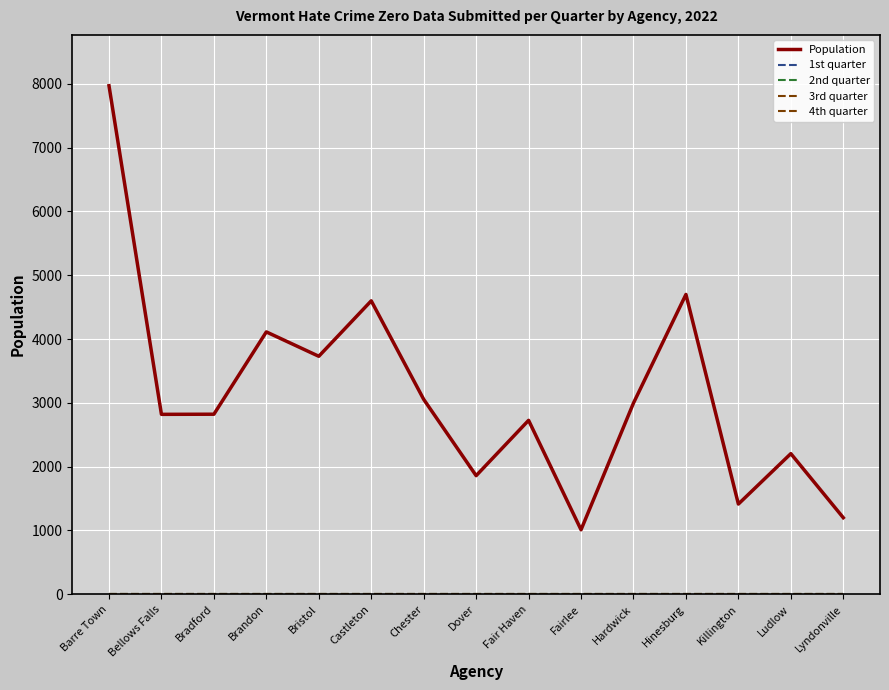

Is this an area chart (filled region under the line)?

No